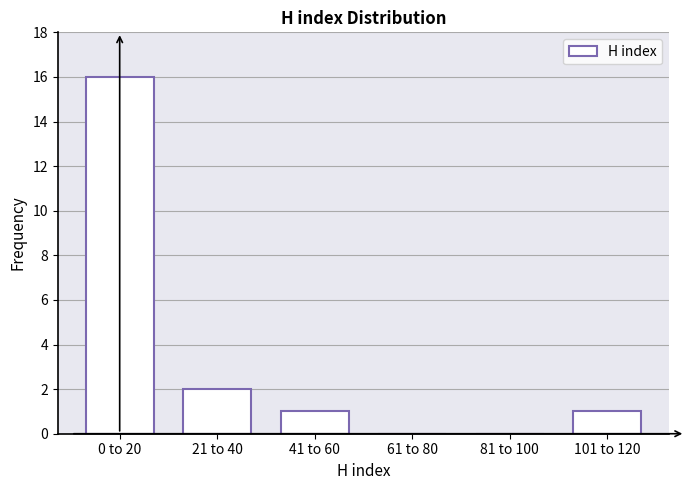

Reading right to left, list all the values displayed in this chart.

101 to 120=1	81 to 100=0	61 to 80=0	41 to 60=1	21 to 40=2	0 to 20=16